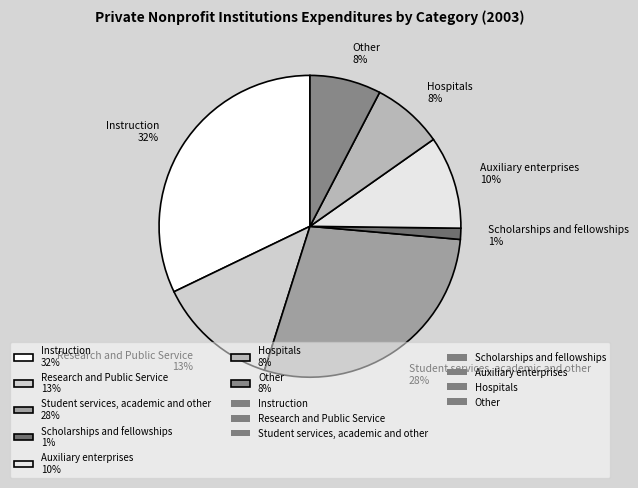

Between Research and Public Service 13% and Other 8%, which is larger?

Research and Public Service 13%